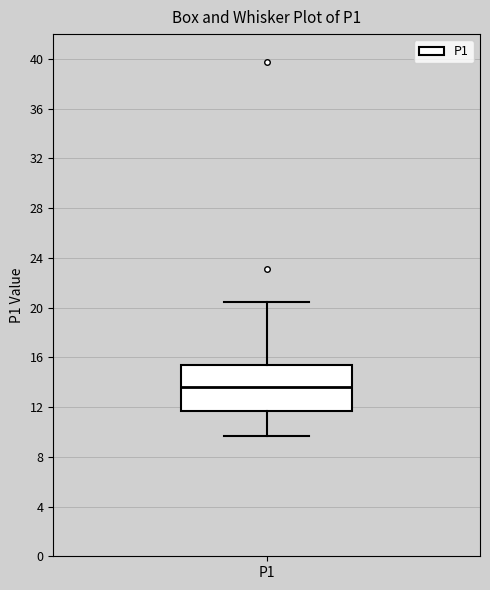

Read this box plot against the y-axis: the position of the median line, the range covered by the box, and the ends of both whiskers. The values are not printed on the chart, so give them approximately, as read against the axis.

median 13.5, box 11.5 to 15.5, whiskers 9.5 to 20.5